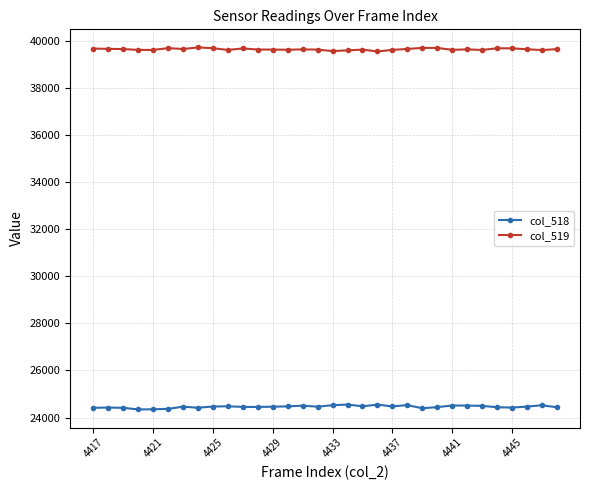

Count the number of data series in this chart.

2